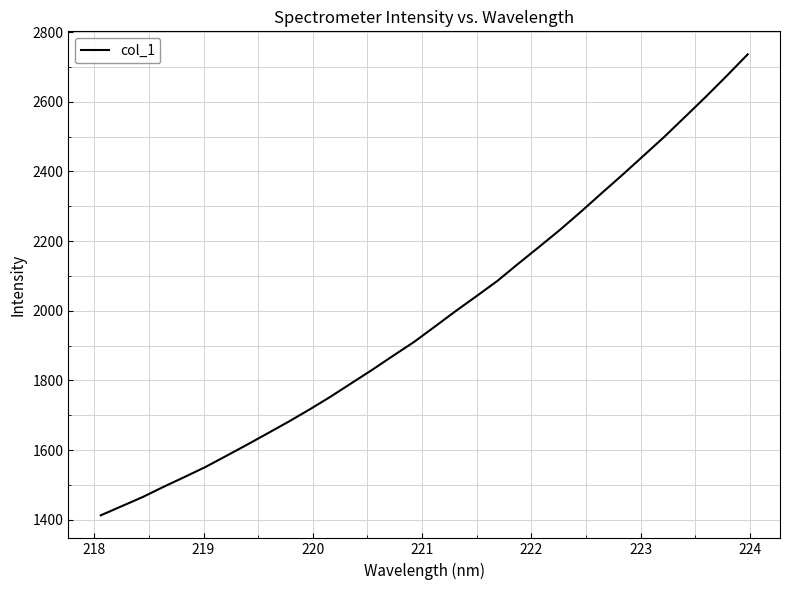

Count the number of values greater than 1954.

16